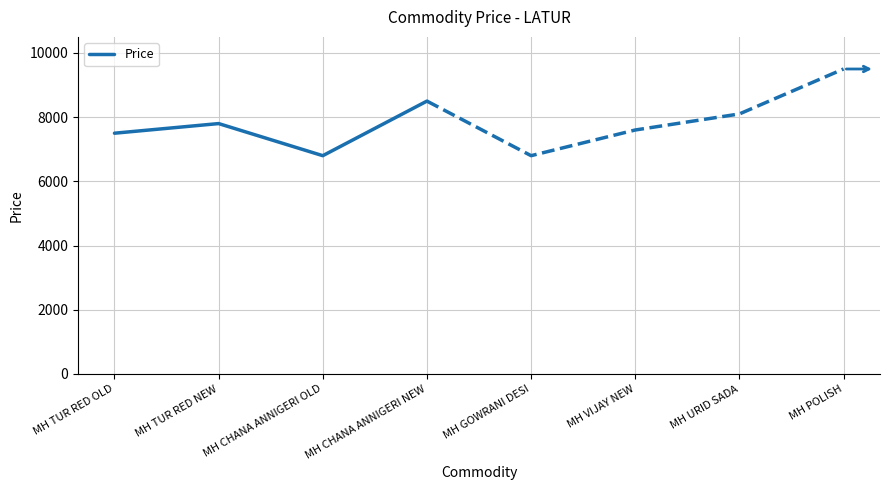

List the labels in order of value, smallest first.

MH CHANA ANNIGERI OLD, MH TUR RED OLD, MH TUR RED NEW, MH CHANA ANNIGERI NEW